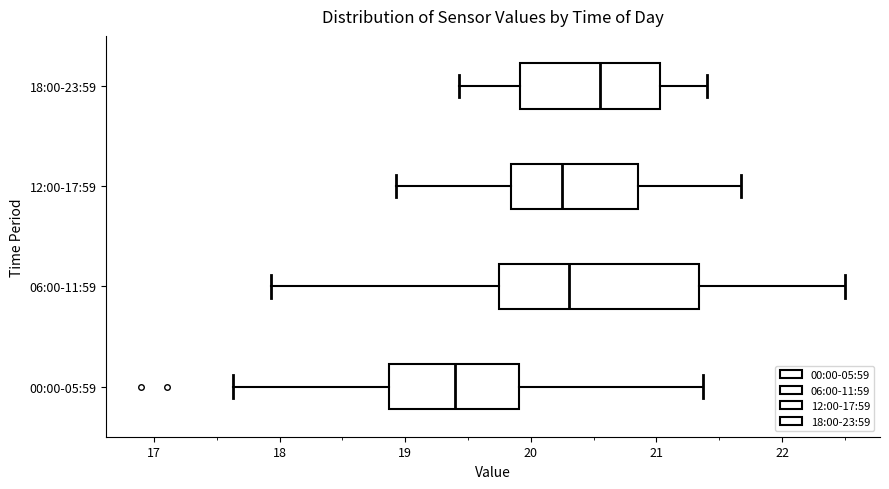

Where is the right edge of the box for 00:00-05:59 on the x-axis? The values are not printed on the chart, so give them approximately, as read against the axis.

19.9